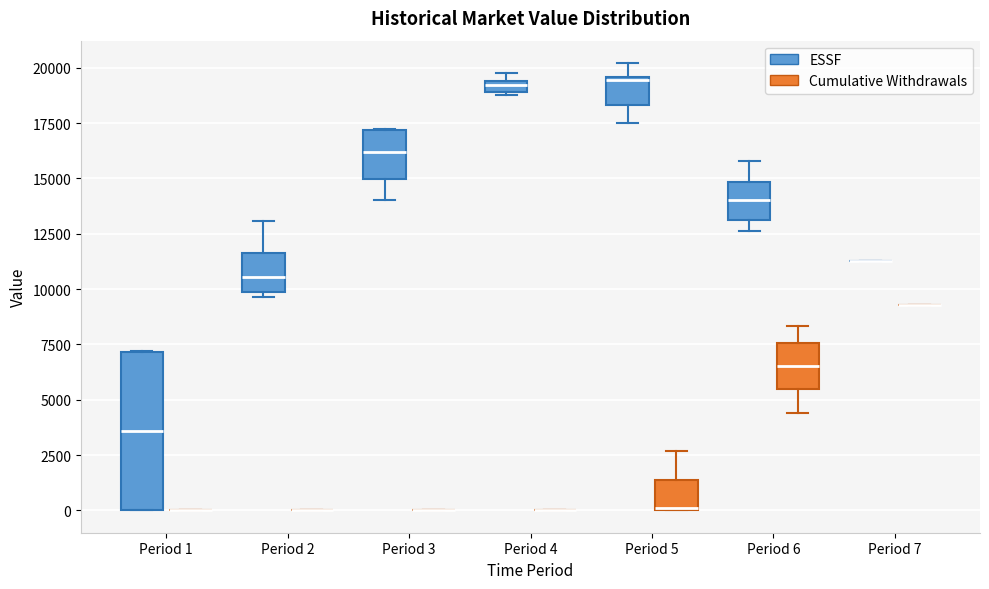

Comparing the boxes themselves (not the whiskers), which one is the tallest?

Period 1 (ESSF)